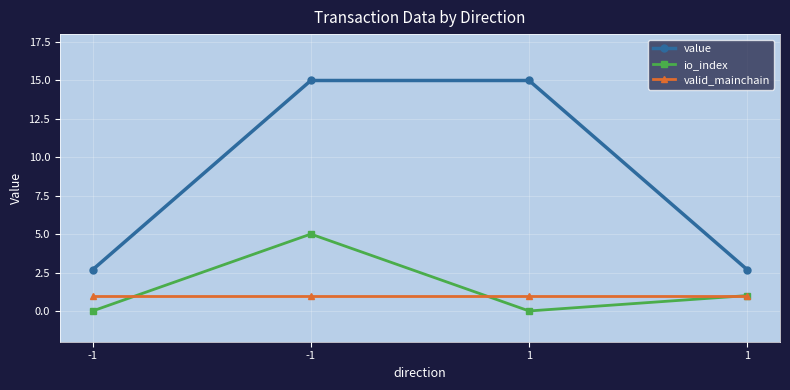

What are all the series names shown in the legend?

value, io_index, valid_mainchain